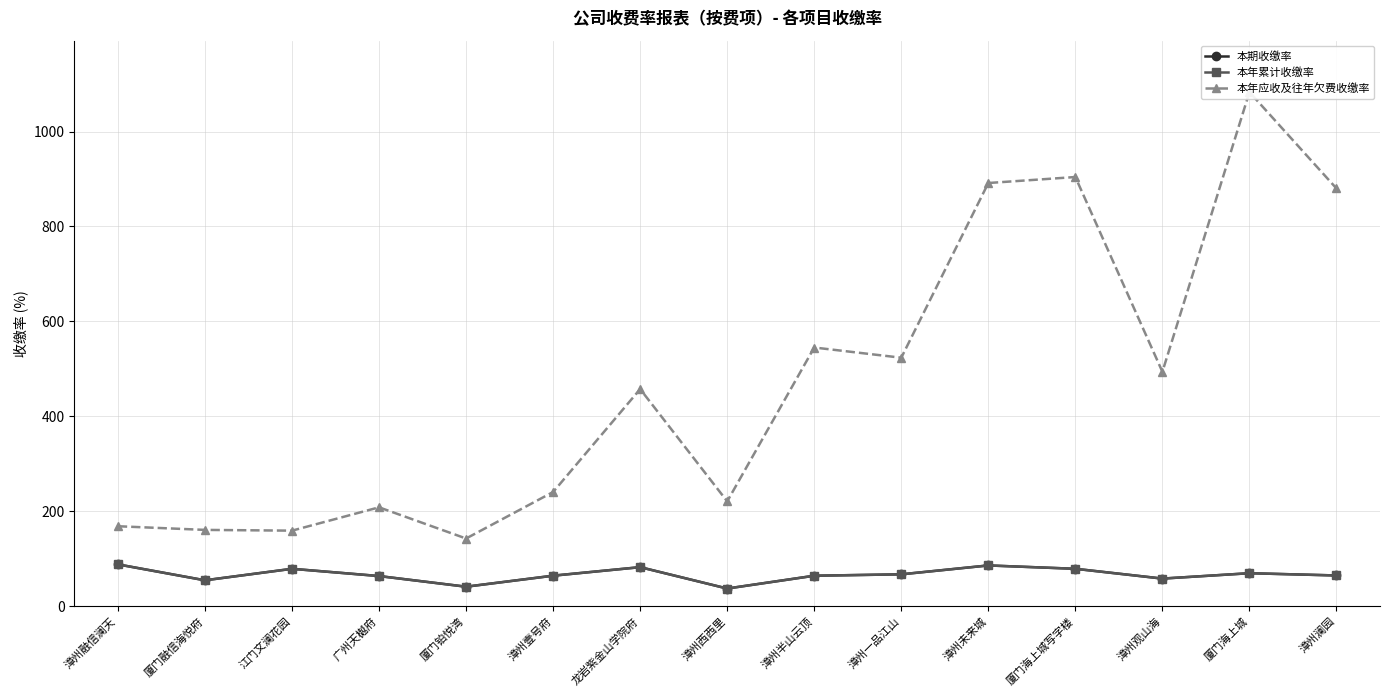

Reading left to right, extract all data points from this chart.

本期收缴率: 漳州融信澜天=88.0	厦门融信海悦府=54.5	江门文澜花园=78.7	广州天樾府=63.5	厦门铂悦湾=41.0	漳州壹号府=64.2	龙岩紫金山学院府=82.2	漳州西西里=37.1	漳州半山云顶=64.2	漳州一品江山=67.1	漳州未来城=85.8	厦门海上城写字楼=78.8	漳州观山海=58.1	厦门海上城=69.4	漳州澜园=64.7
本年累计收缴率: 漳州融信澜天=88.0	厦门融信海悦府=54.5	江门文澜花园=78.7	广州天樾府=63.5	厦门铂悦湾=41.0	漳州壹号府=64.2	龙岩紫金山学院府=82.2	漳州西西里=37.1	漳州半山云顶=64.2	漳州一品江山=67.1	漳州未来城=85.8	厦门海上城写字楼=78.8	漳州观山海=58.1	厦门海上城=69.4	漳州澜园=64.7
本年应收及往年欠费收缴率: 漳州融信澜天=168.4	厦门融信海悦府=160.7	江门文澜花园=159.1	广州天樾府=208.3	厦门铂悦湾=142.6	漳州壹号府=240.6	龙岩紫金山学院府=457.4	漳州西西里=220.8	漳州半山云顶=545.0	漳州一品江山=523.5	漳州未来城=891.5	厦门海上城写字楼=904.2	漳州观山海=493.8	厦门海上城=1083.1	漳州澜园=880.0